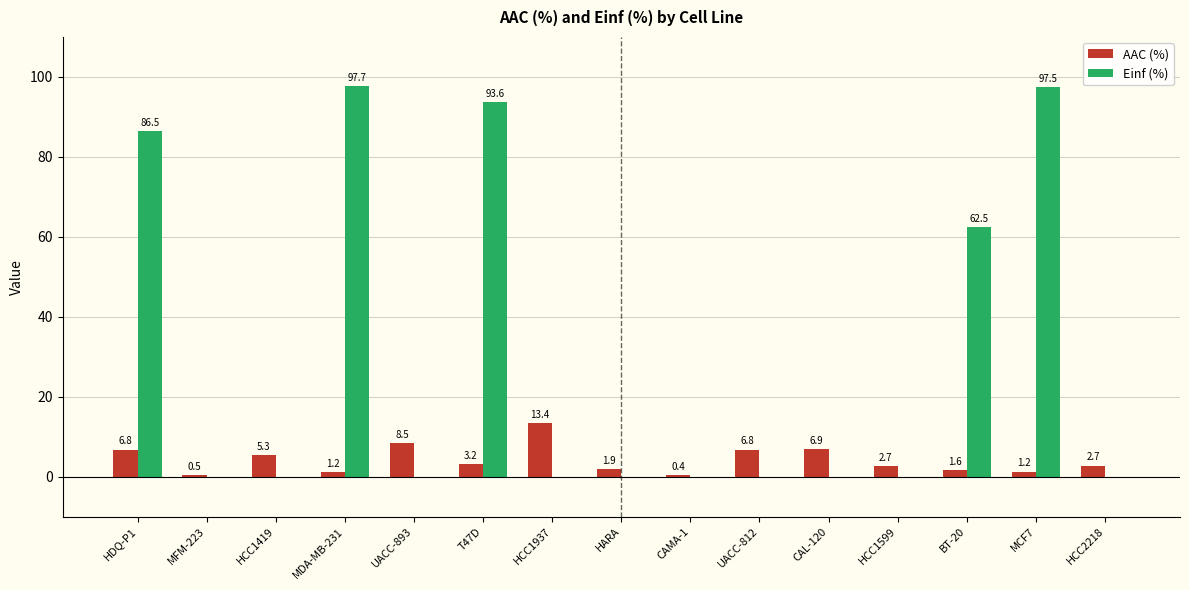

What is the sum of all Einf (%) values?

437.8